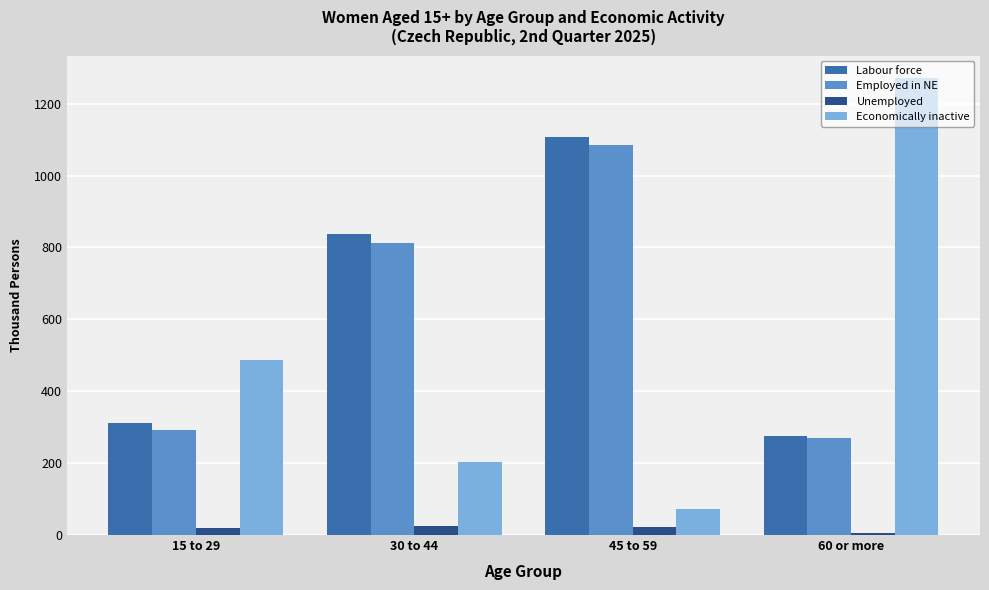

What is the sum of all Unemployed values?

74.5